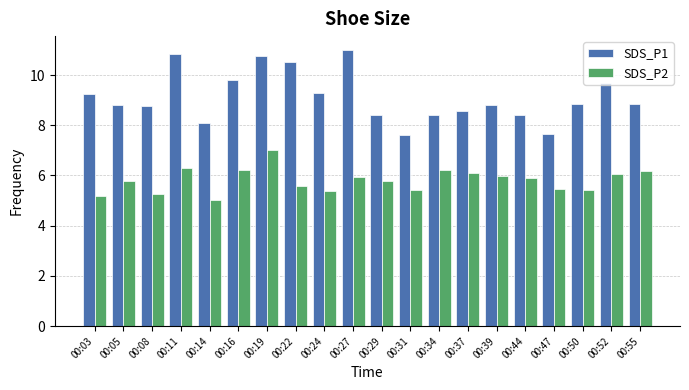

How many series are shown in this chart?

2